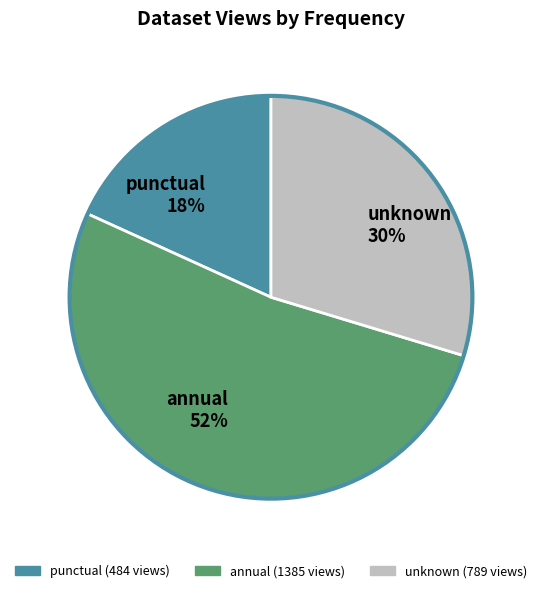

To the nearest percent, what is the combined percentage of punctual 18% and unknown 30%?

48%